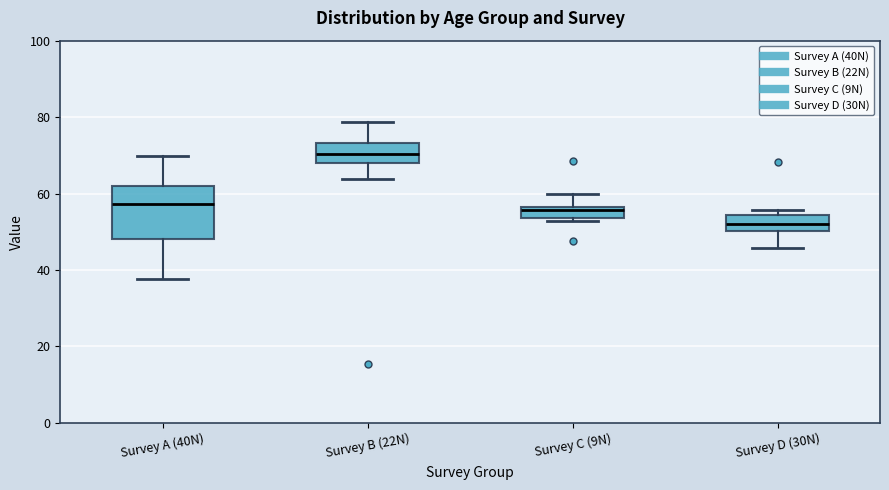

Which box has the lowest median line?

Survey D (30N)